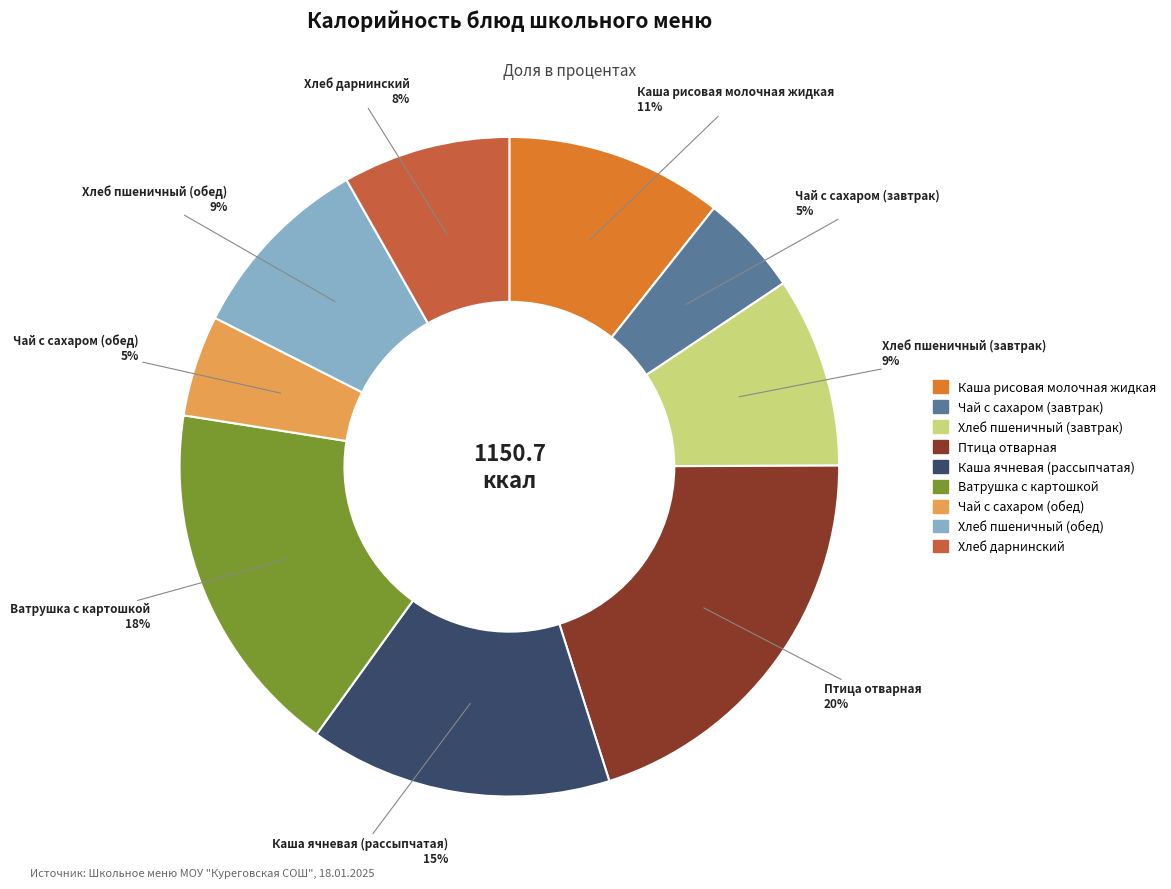

What percentage is the Хлеб пшеничный (завтрак) slice, to the nearest percent?

9%